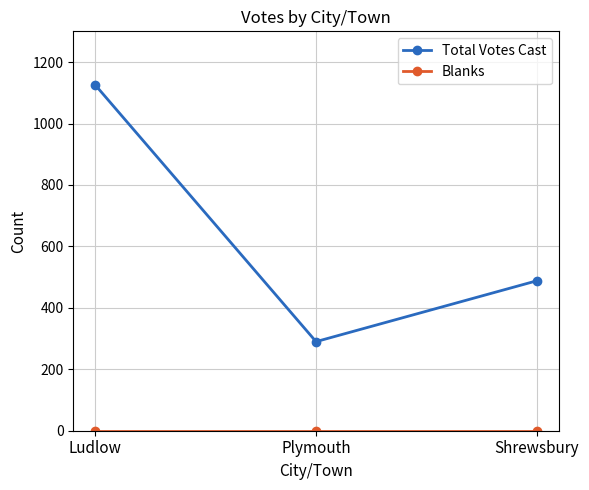

What is the sum of the Total Votes Cast values at Ludlow and Plymouth?

1415